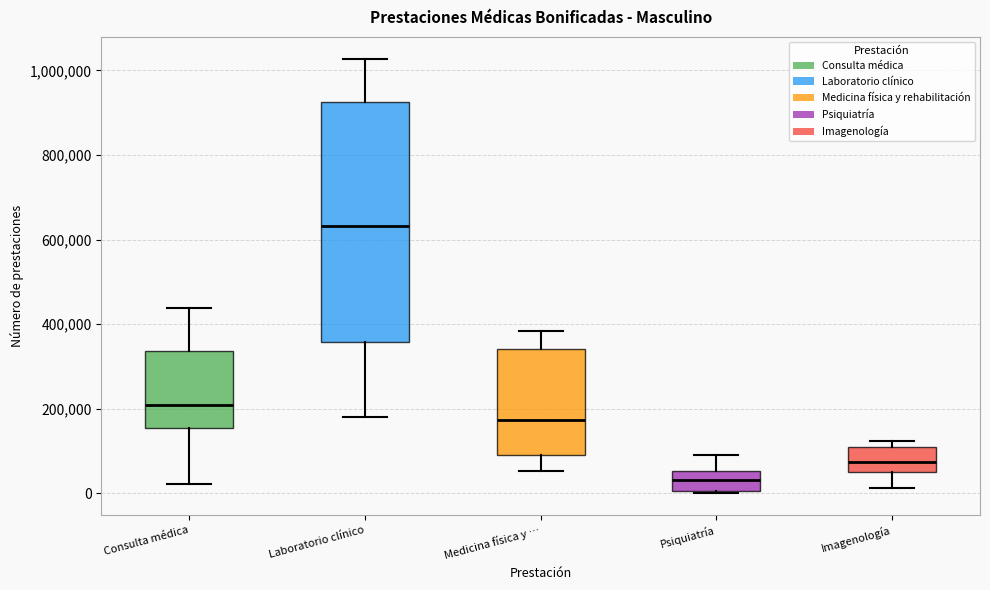

Reading left to right, transcribe this box plot: for each box, give where its median line is, the range the box spans, and where its two whiskers end, as read against the y-axis. The values are not printed on the chart, so give them approximately, as read against the axis.

Consulta médica: median 200000, box 160000 to 340000, whiskers 20000 to 440000
Laboratorio clínico: median 640000, box 360000 to 920000, whiskers 180000 to 1020000
Medicina física y …: median 180000, box 80000 to 340000, whiskers 60000 to 380000
Psiquiatría: median 40000, box 0 to 60000, whiskers 0 (just below the box's lower edge) to 80000
Imagenología: median 80000, box 60000 to 100000, whiskers 20000 to 120000